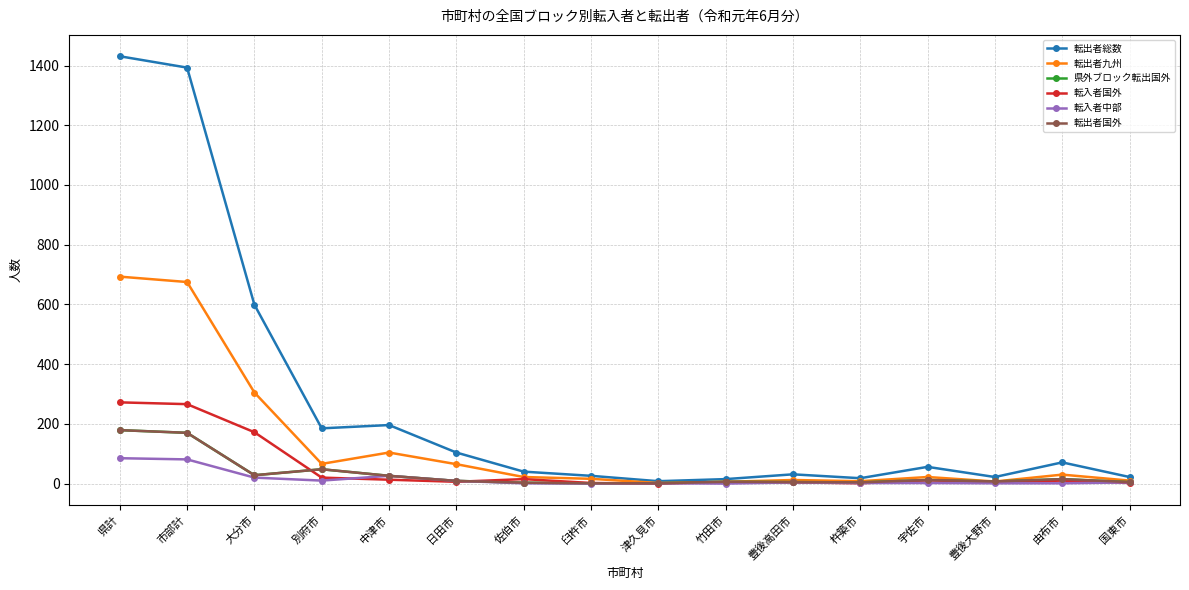

Reading left to right, transcribe all the data shown in this chart.

転出者総数: 1431	1393	599	185	196	104	40	26	8	15	31	18	56	22	71	22
転出者九州: 693	675	305	66	104	65	22	16	2	6	12	8	22	7	30	10
県外ブロック転出国外: 179	170	28	48	26	9	3	1	1	6	5	4	12	7	15	5
転入者国外: 272	266	172	20	13	6	15	2	0	5	4	1	11	5	10	2
転入者中部: 85	81	20	10	26	9	1	0	1	0	4	2	2	1	1	4
転出者国外: 179	170	28	48	26	9	3	1	1	6	5	4	12	7	15	5